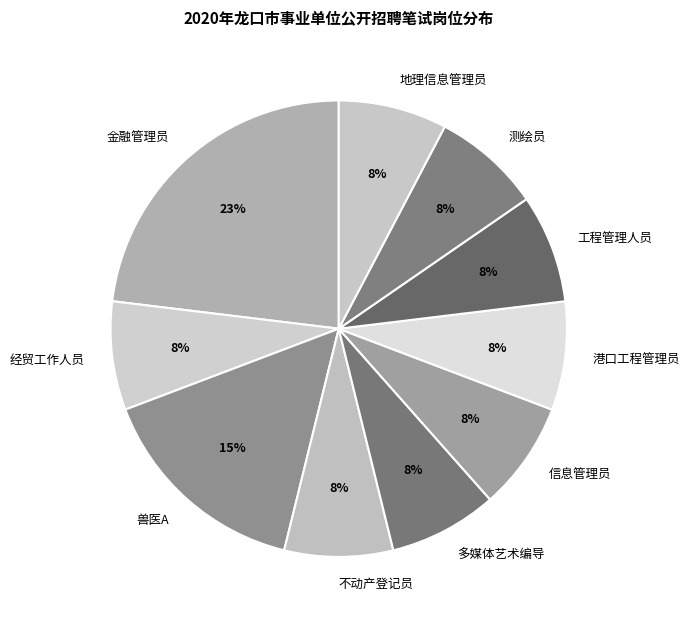

Is there any slice that represents more than half of the pie?

No